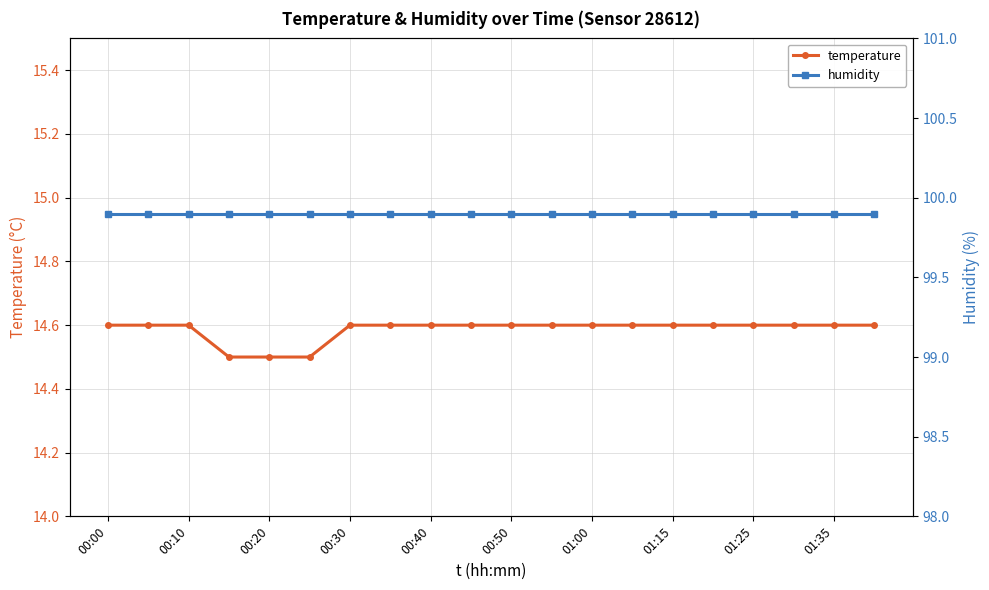

What is the value of the humidity point at the 5th from the left?

99.9